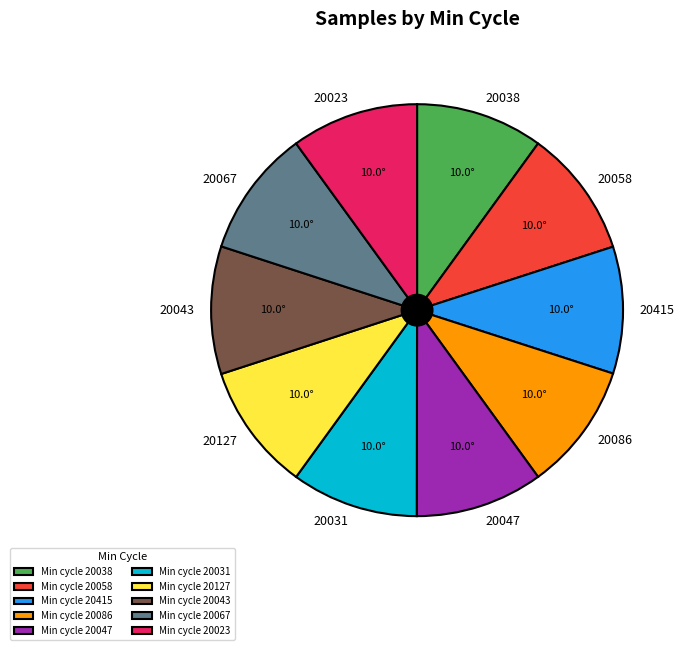

Does Min cycle 20023 represent more than half of the total?

No